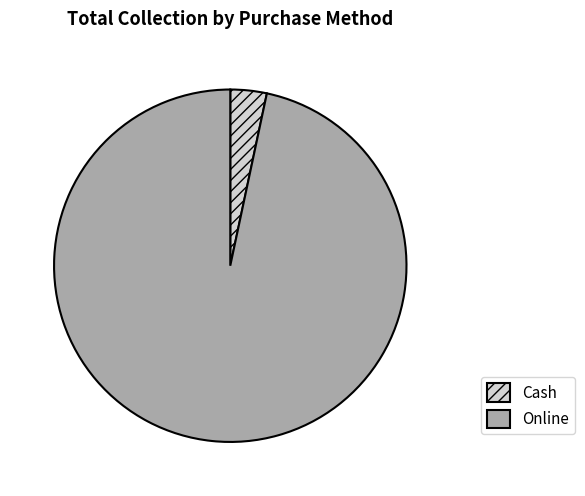

Between Online and Cash, which is larger?

Online